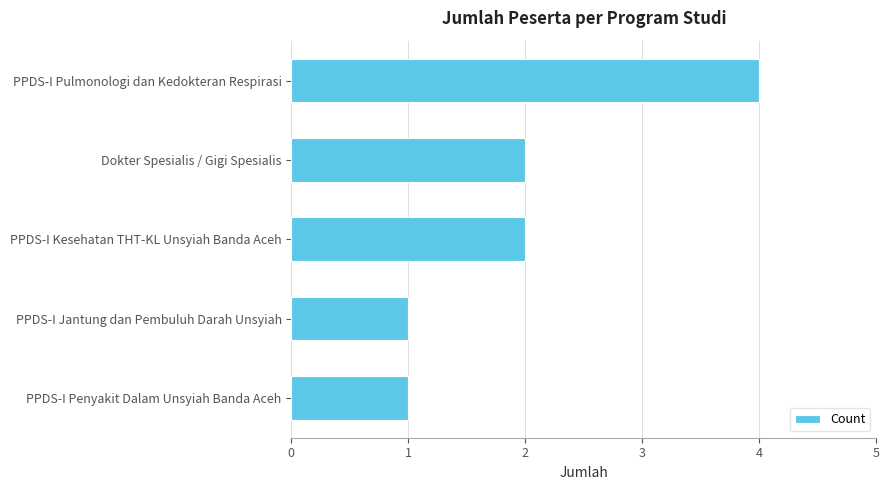

What is the average value?

2